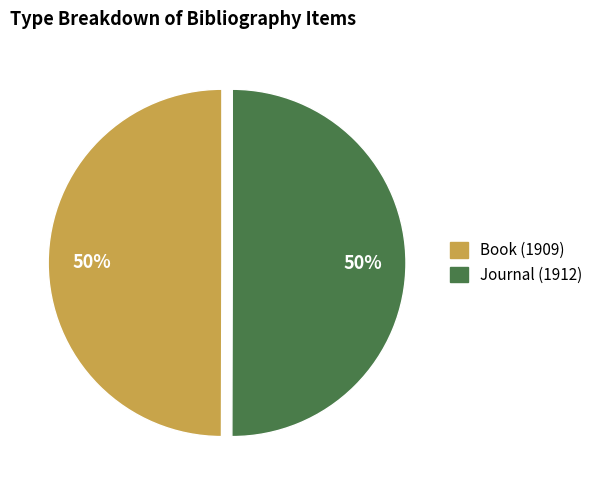

How many segments does this pie chart have?

2